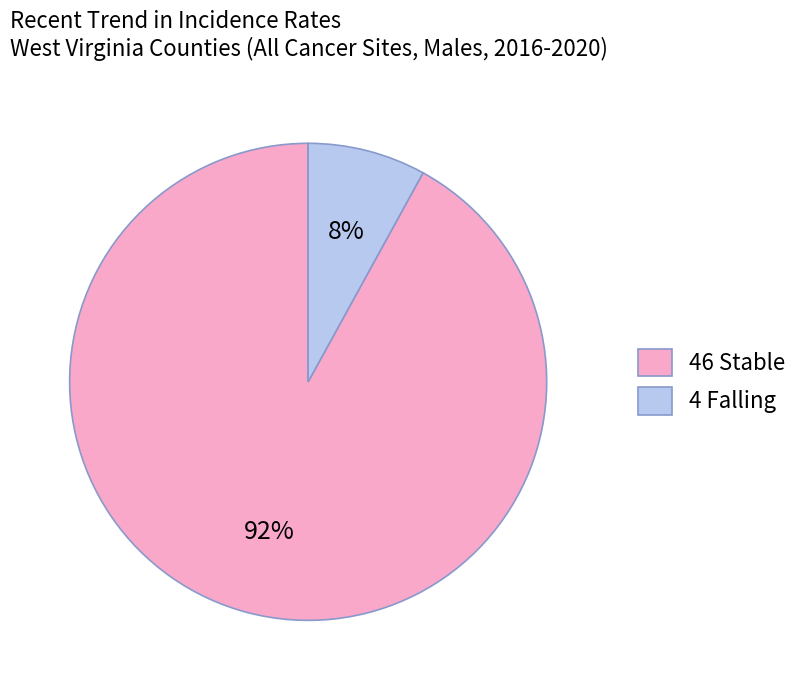

Combined, do 46 Stable and 4 Falling account for over 50%?

Yes